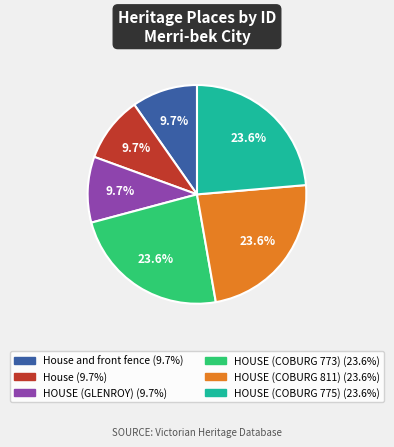

Does any single category account for the majority?

No